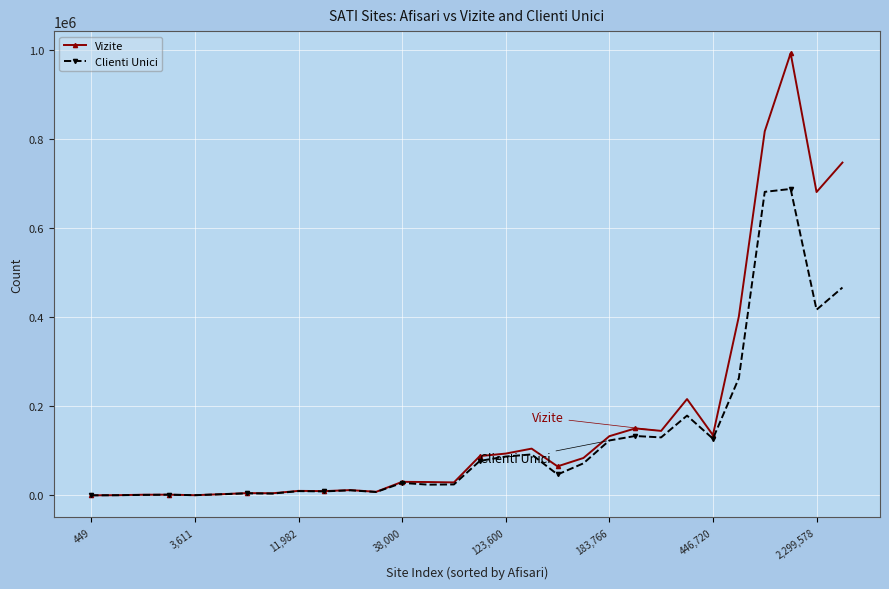

Which series has the widest spread of values?

Vizite